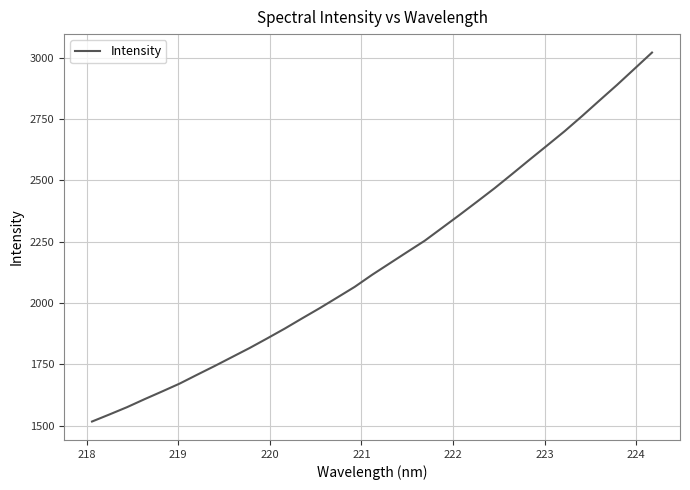

What is the maximum value shown in the chart?

3021.6